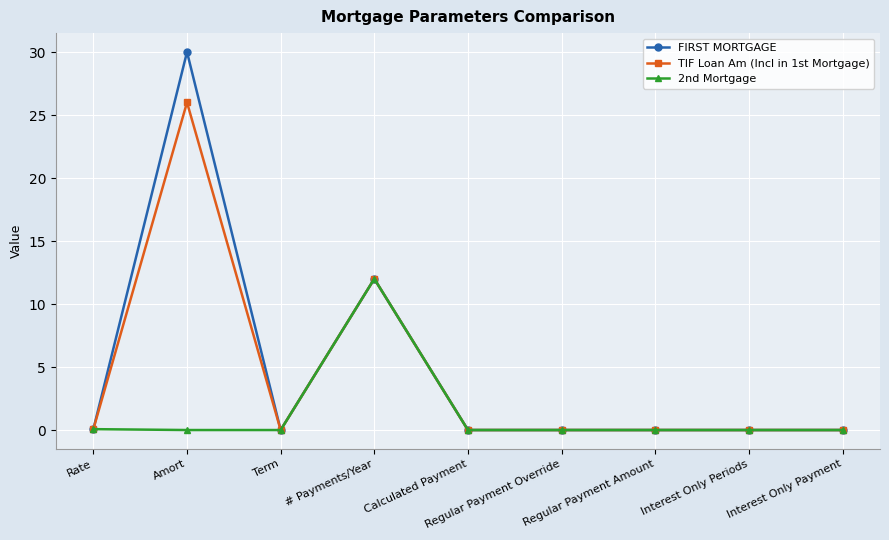

How many lines are shown in the chart?

3